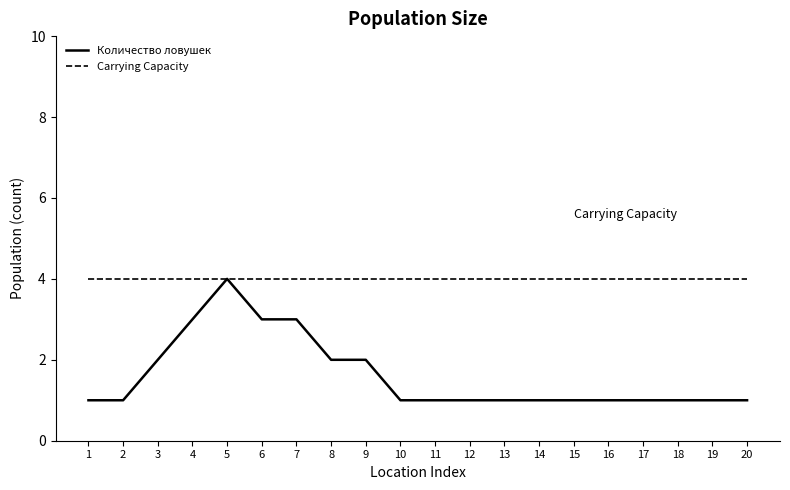

At which category is the sum across all series the highest?

5